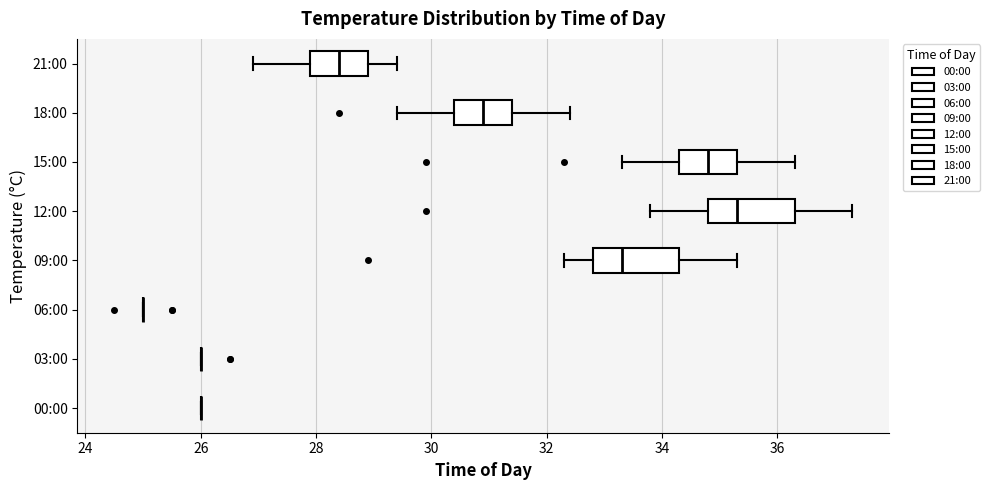

Reading bottom to top, transcribe this box plot: for each box, give where its median line is, the range the box spans, and where its two whiskers end, as read against the x-axis. The values are not printed on the chart, so give them approximately, as read against the axis.

00:00: box collapsed to a line at 26.0, whiskers 26.0 to 26.0
03:00: box collapsed to a line at 26.0, whiskers 26.0 to 26.0
06:00: box collapsed to a line at 25.0, whiskers 25.0 to 25.0
09:00: median 33.4, box 32.8 to 34.4, whiskers 32.4 to 35.4
12:00: median 35.4, box 34.8 to 36.4, whiskers 33.8 to 37.4
15:00: median 34.8, box 34.4 to 35.4, whiskers 33.4 to 36.4
18:00: median 31.0, box 30.4 to 31.4, whiskers 29.4 to 32.4
21:00: median 28.4, box 28.0 to 29.0, whiskers 27.0 to 29.4